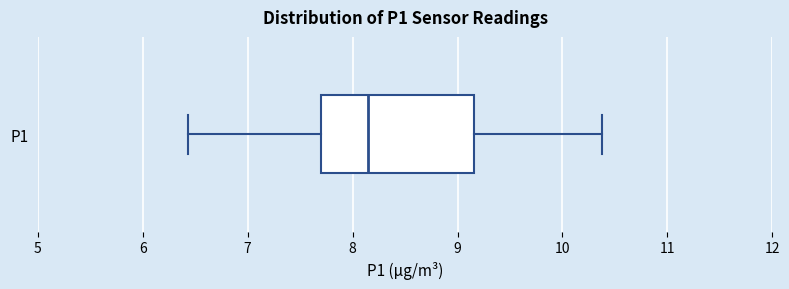

Read this box plot against the x-axis: the position of the median line, the range covered by the box, and the ends of both whiskers. The values are not printed on the chart, so give them approximately, as read against the axis.

median 8.2, box 7.7 to 9.2, whiskers 6.4 to 10.4